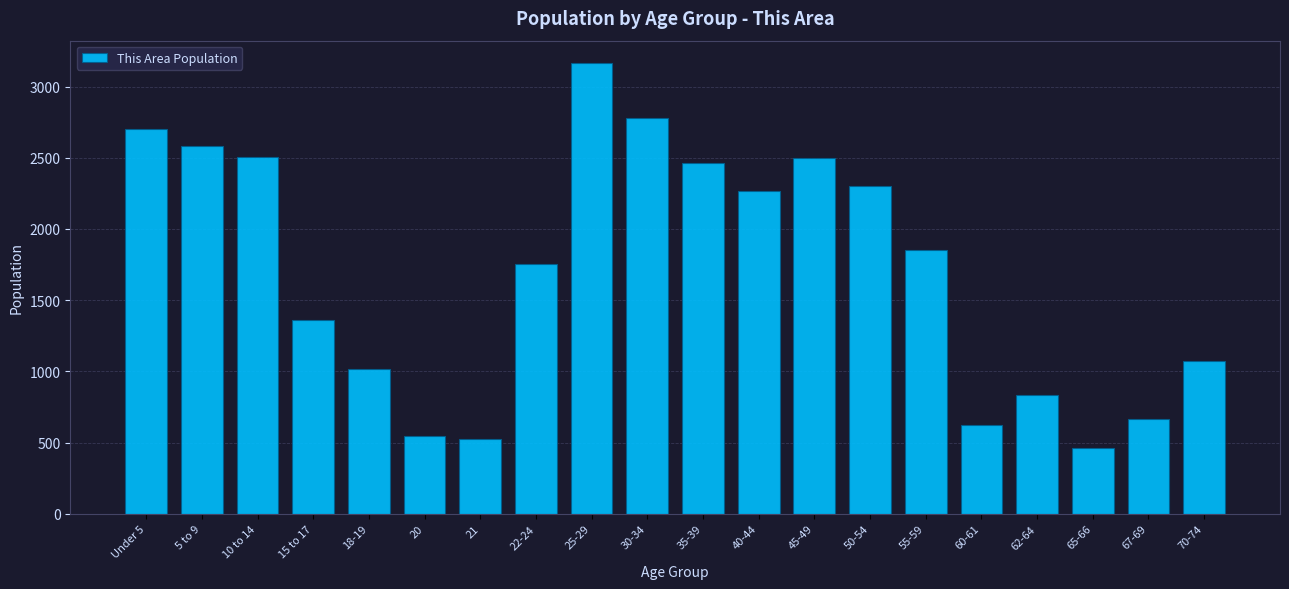

What is the value of the 8th bar from the left?

1754